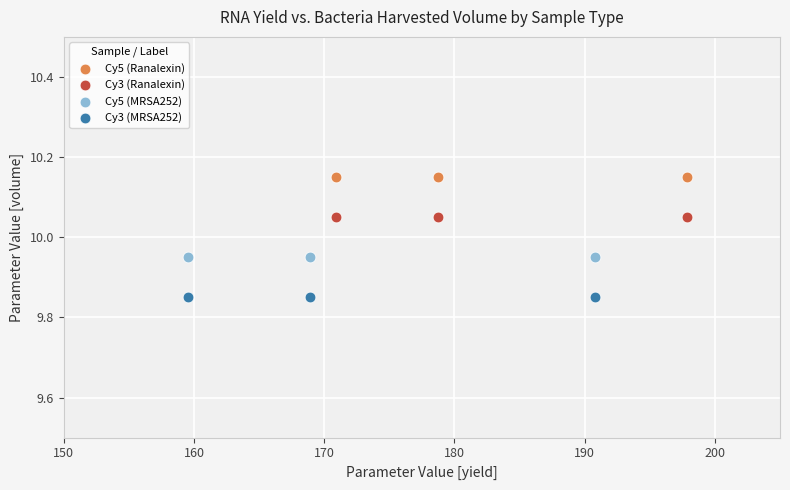

Which series contains the highest Y value?

Cy5 (Ranalexin)